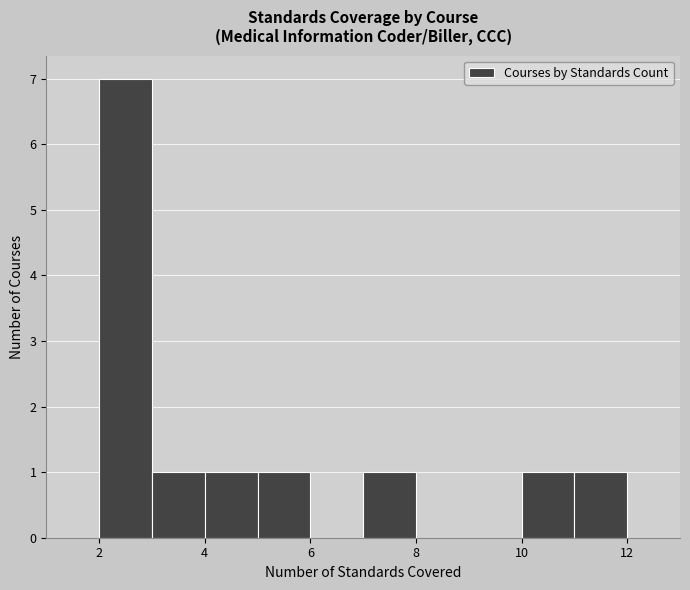

Reading left to right, transcribe this chart: for each bar, give the range it covers on the x-axis and its height. The values are not printed on the chart, so give them approximately, as read against the axis.

1 to 2: 0
2 to 3: 7
3 to 4: 1
4 to 5: 1
5 to 6: 1
6 to 7: 0
7 to 8: 1
8 to 9: 0
9 to 10: 0
10 to 11: 1
11 to 12: 1
12 to 13: 0